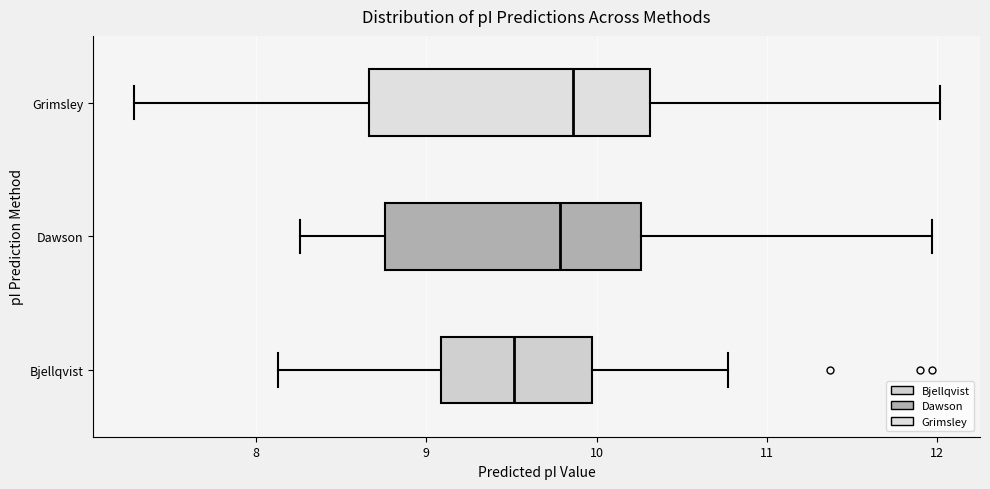

Which box is the widest, from its left edge to its right edge?

Grimsley